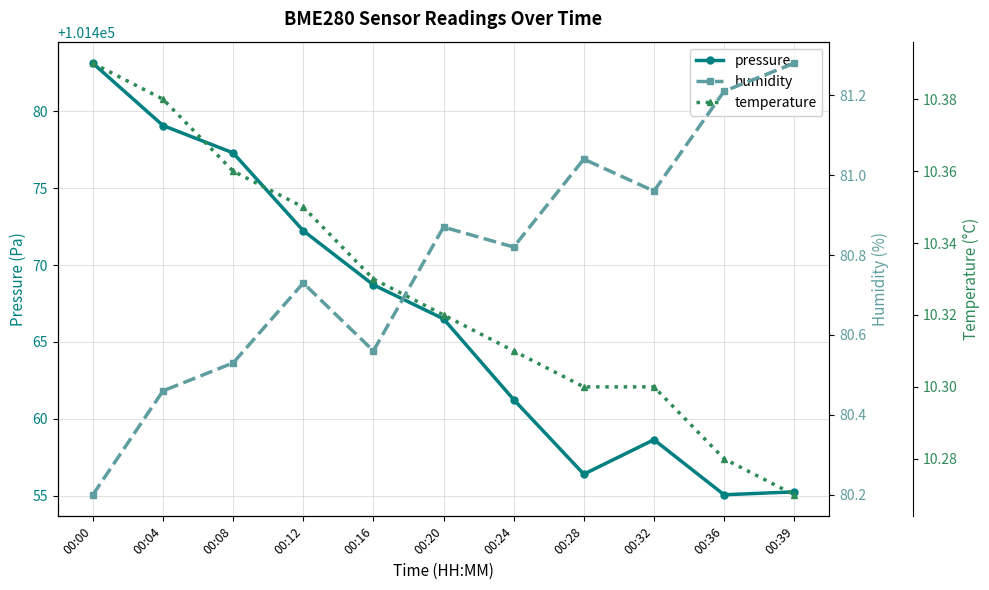

Reading left to right, what are all the values shown in this chart?

pressure: 101483.1	101479.1	101477.3	101472.2	101468.7	101466.5	101461.2	101456.4	101458.6	101455.1	101455.2
humidity: 80.2	80.5	80.5	80.7	80.6	80.9	80.8	81.0	81.0	81.2	81.3
temperature: 10.4	10.4	10.4	10.3	10.3	10.3	10.3	10.3	10.3	10.3	10.3